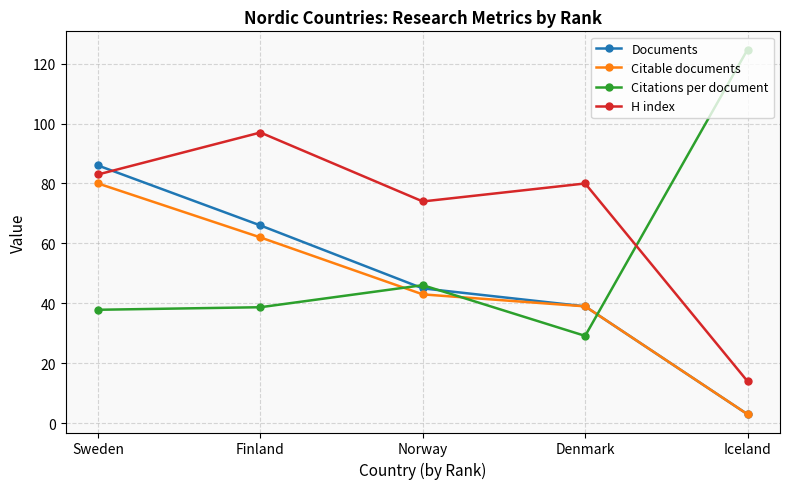

Is it true that H index equals 4.1 at Iceland?

False